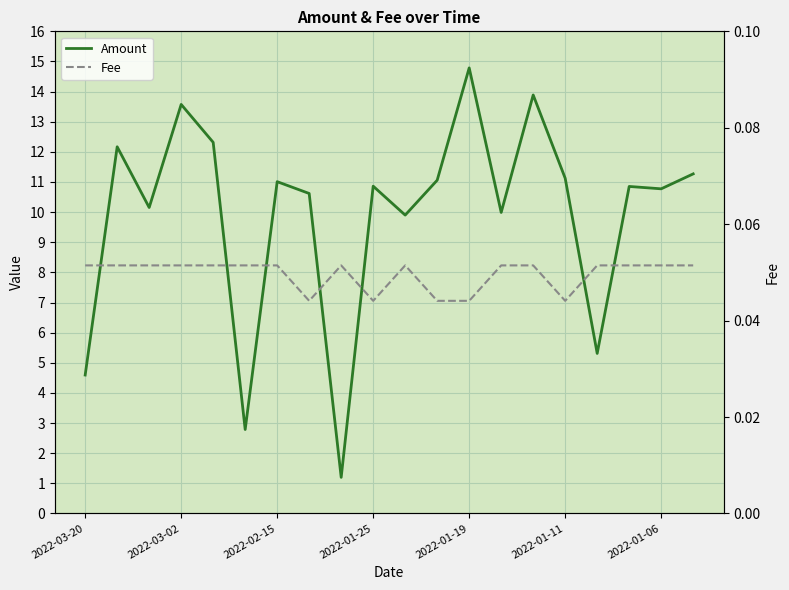

True or false: Amount and Fee intersect in this chart.

False